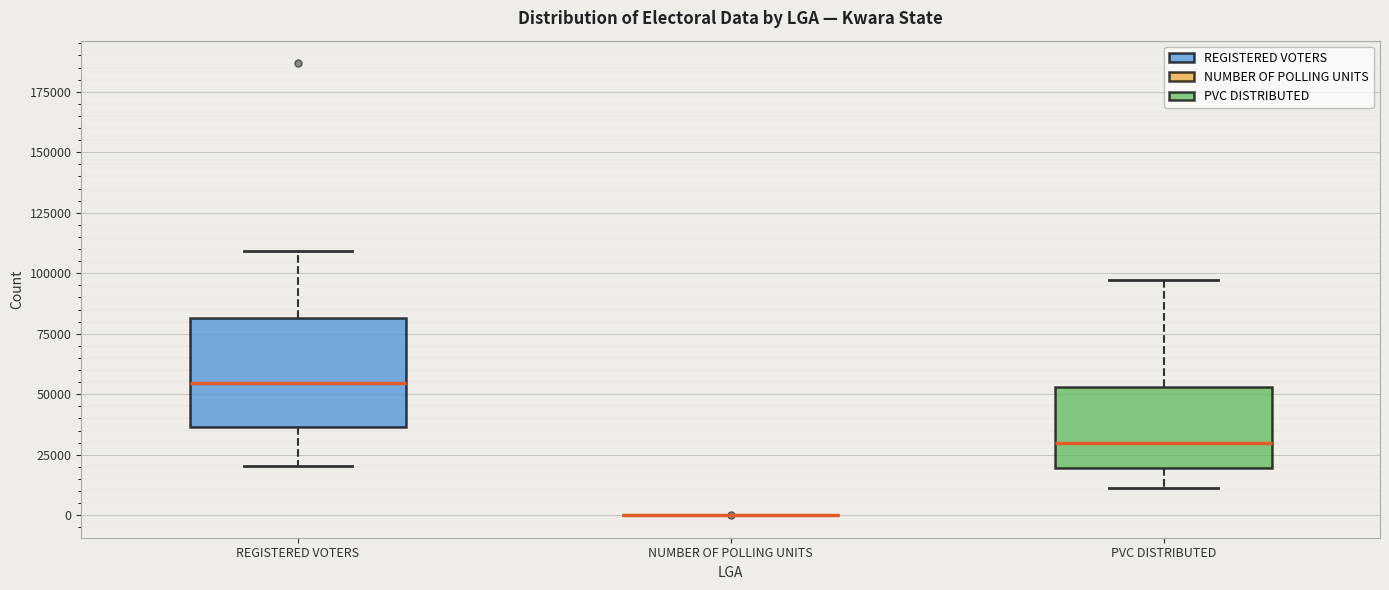

Reading left to right, read every box against the y-axis: the position of its median line, the range the box covers, and the ends of its whiskers. The values are not printed on the chart, so give them approximately, as read against the axis.

REGISTERED VOTERS: median 55000, box 35000 to 80000, whiskers 20000 to 110000
NUMBER OF POLLING UNITS: box collapsed to a line at 0, whiskers 0 to 0
PVC DISTRIBUTED: median 30000, box 20000 to 55000, whiskers 10000 to 95000